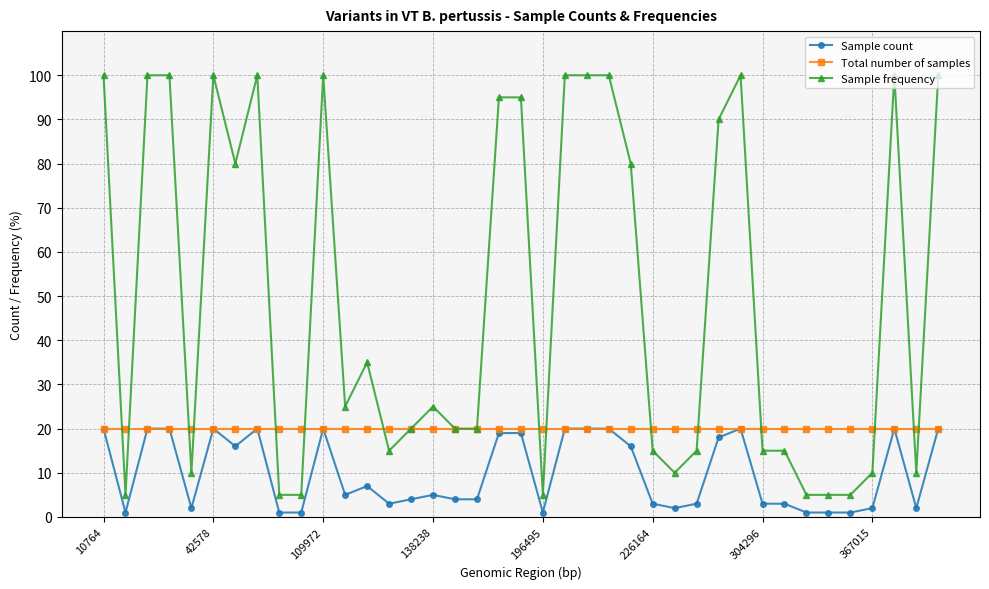

Is this an area chart (filled region under the line)?

No